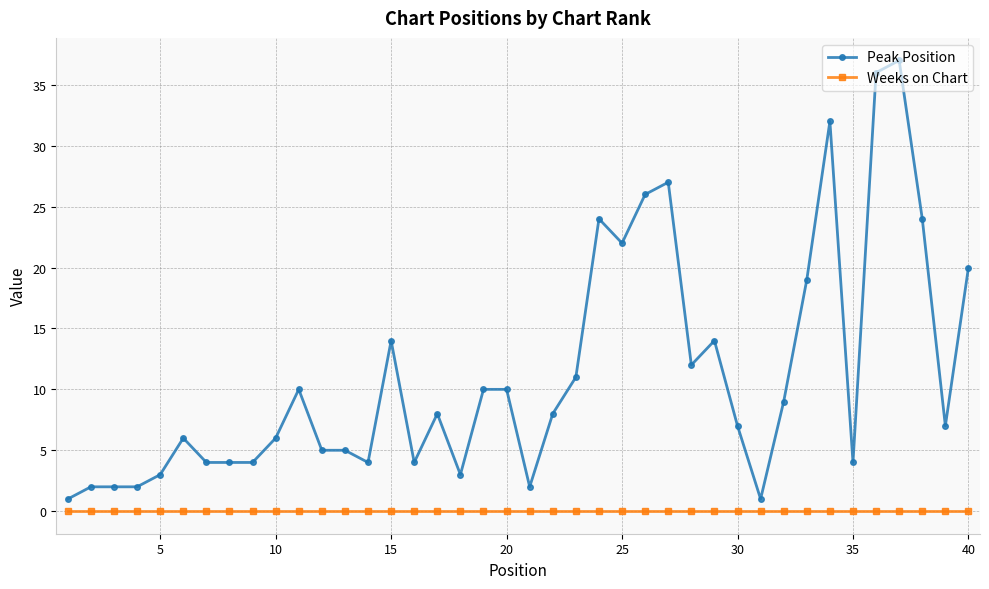

True or false: Peak Position and Weeks on Chart cross at least once.

False